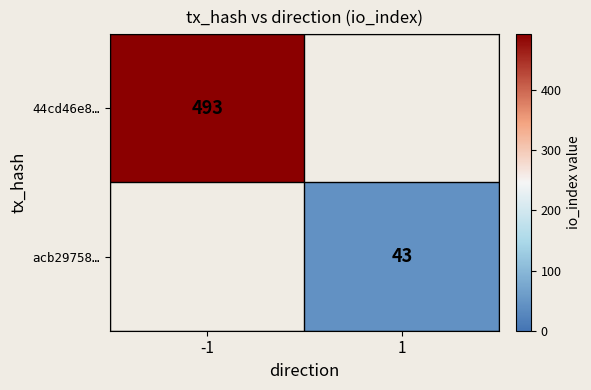

How many categories are shown in the chart?

2